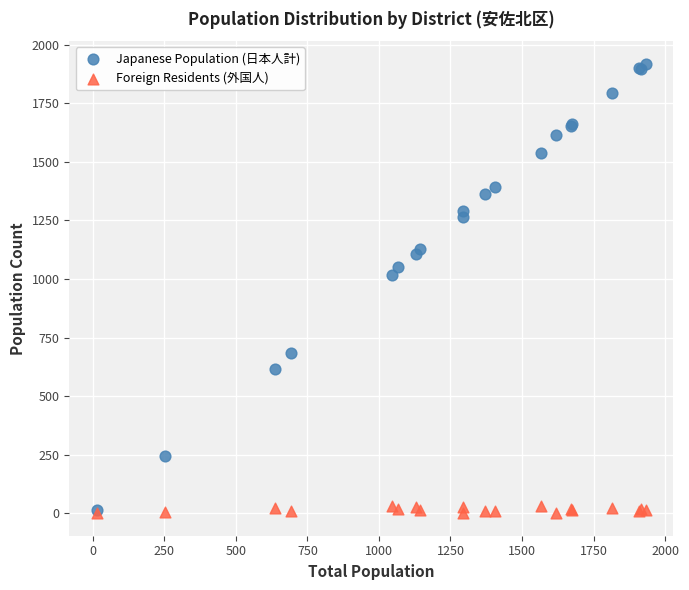

In the Japanese Population (日本人計) series, what Y value is closest to 966?

1018